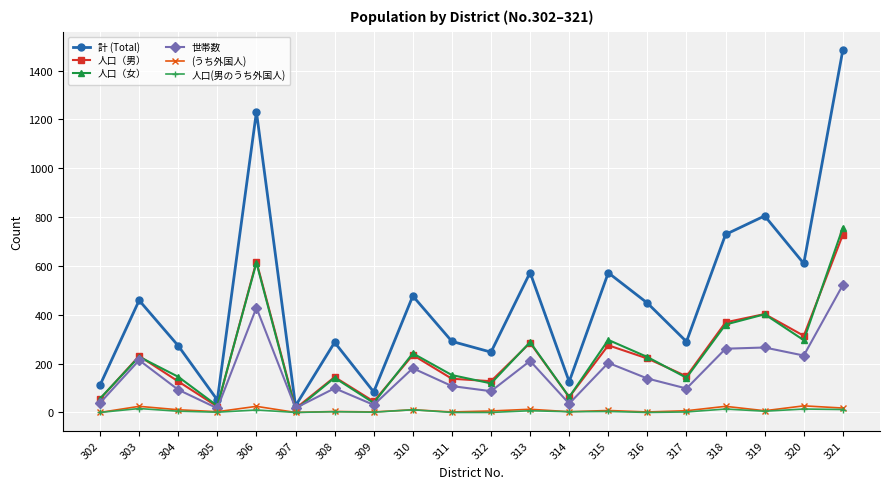

The value of 世帯数 at 321 is 365. True or false?

False